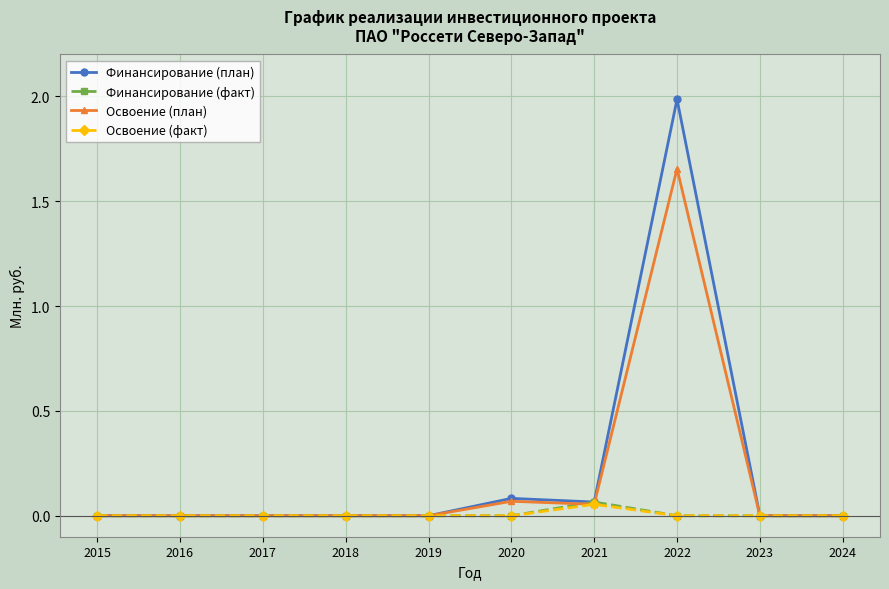

What are all the series names shown in the legend?

Финансирование (план), Финансирование (факт), Освоение (план), Освоение (факт)